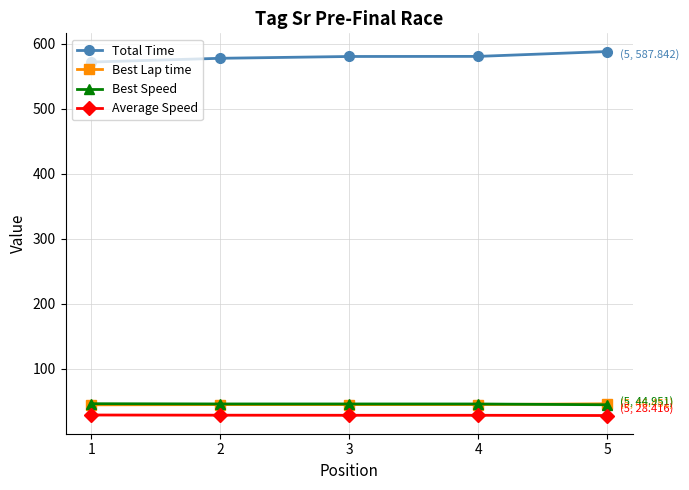

The value of Best Lap time at 4 is 23.4. True or false?

False